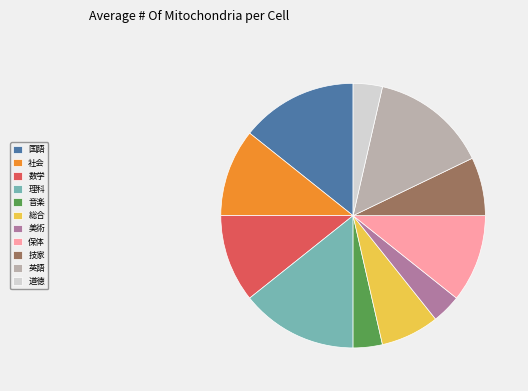

Combined, do 技家 and 総合 account for over 50%?

No